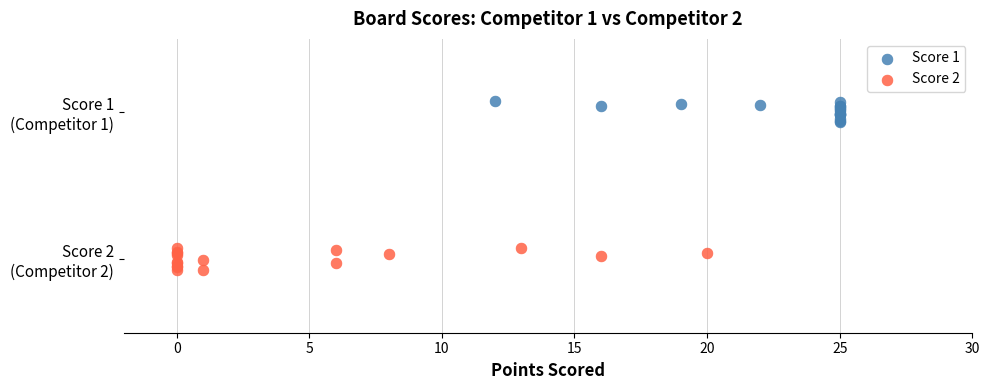

What are all the series names shown in the legend?

Score 1, Score 2